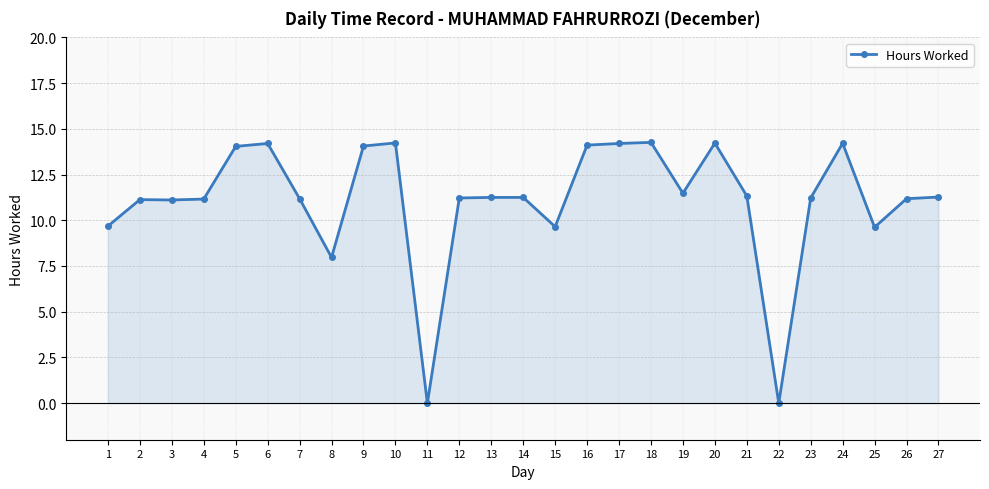

What is the ratio of the value at 2 to the value at 3?

1.0